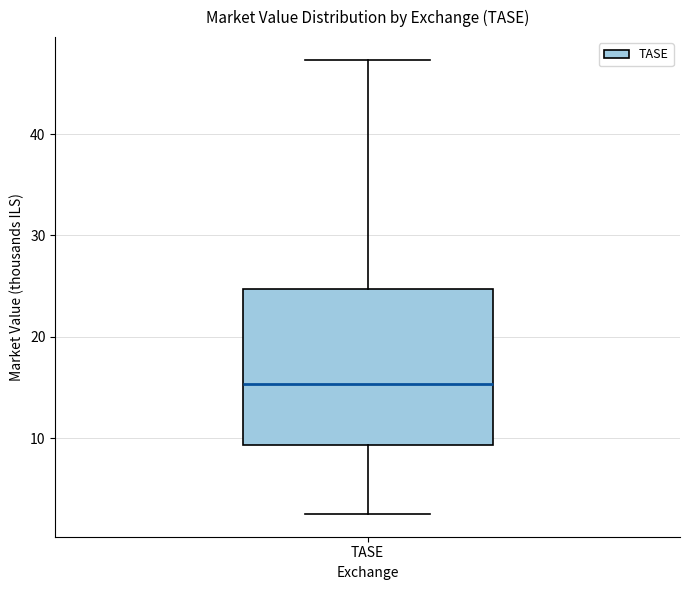

Read this box plot against the y-axis: the position of the median line, the range covered by the box, and the ends of both whiskers. The values are not printed on the chart, so give them approximately, as read against the axis.

median 15, box 9 to 25, whiskers 3 to 47